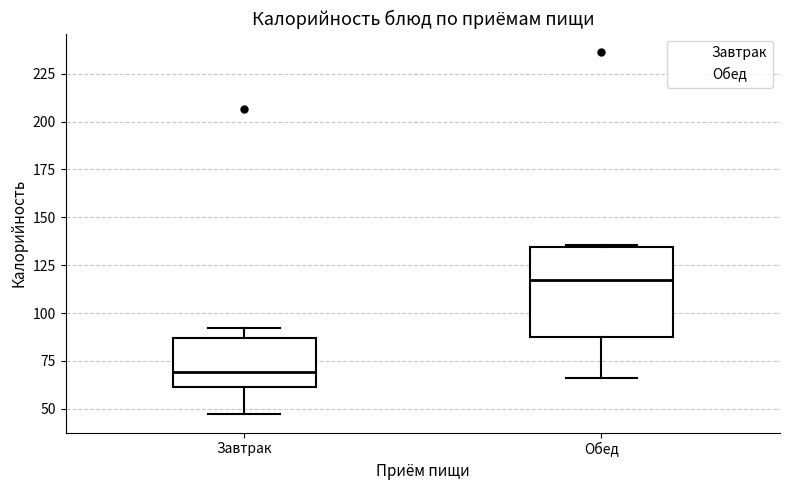

Where is the lower edge of the box for Завтрак on the y-axis? The values are not printed on the chart, so give them approximately, as read against the axis.

60